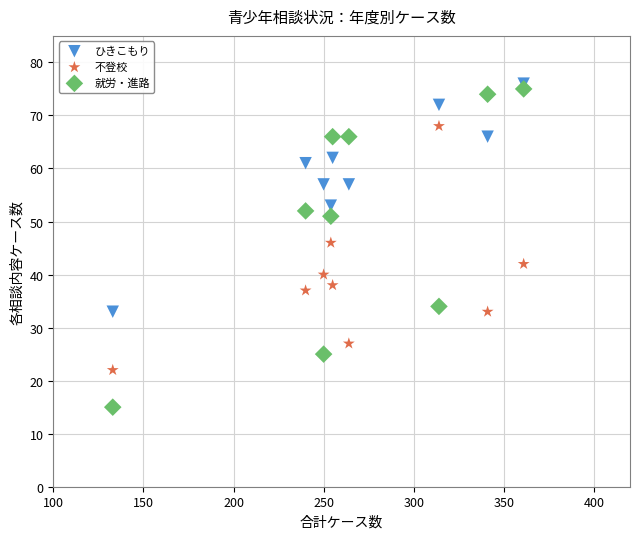

Which series has the largest Y range (max minus min)?

就労・進路